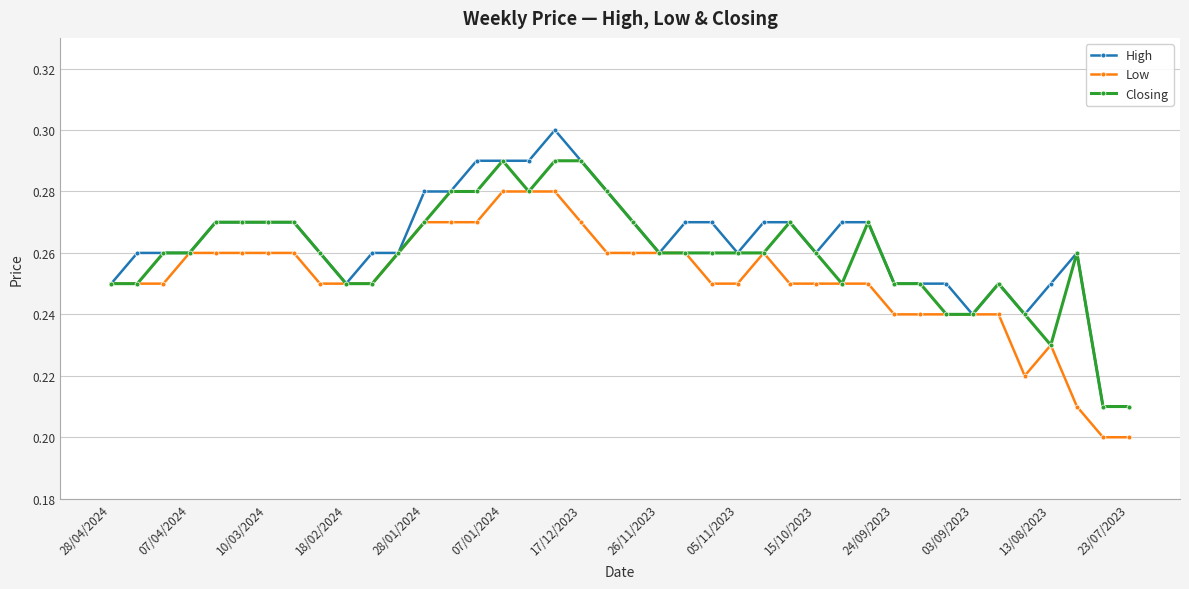

How many Low values are between 0 and 1?

40